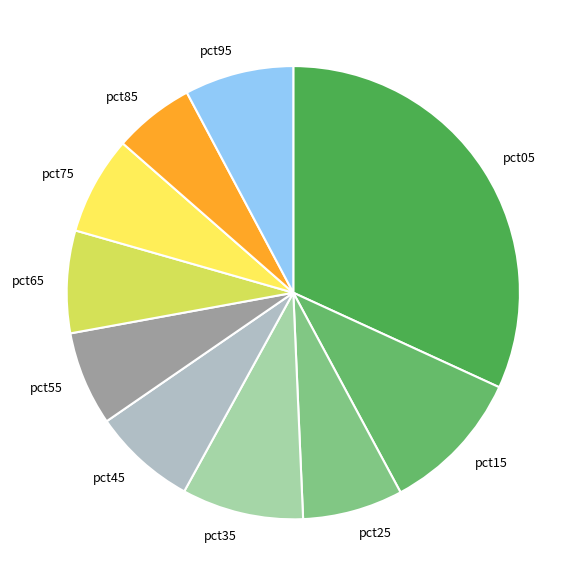

Combined, do pct85 and pct75 account for over 50%?

No